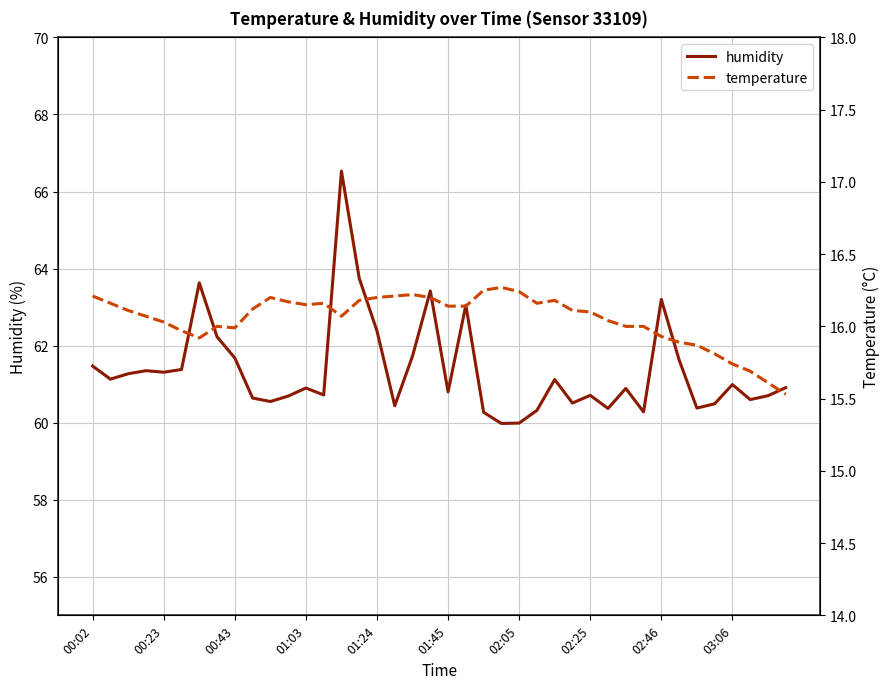

How many values in the temperature series exceed 16?

26